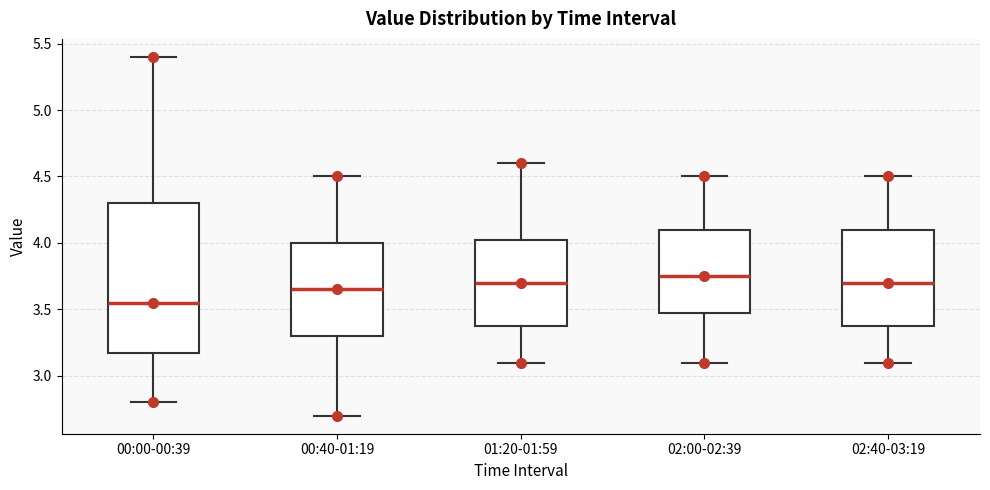

Which box is the tallest, from its lower edge to its upper edge?

00:00-00:39